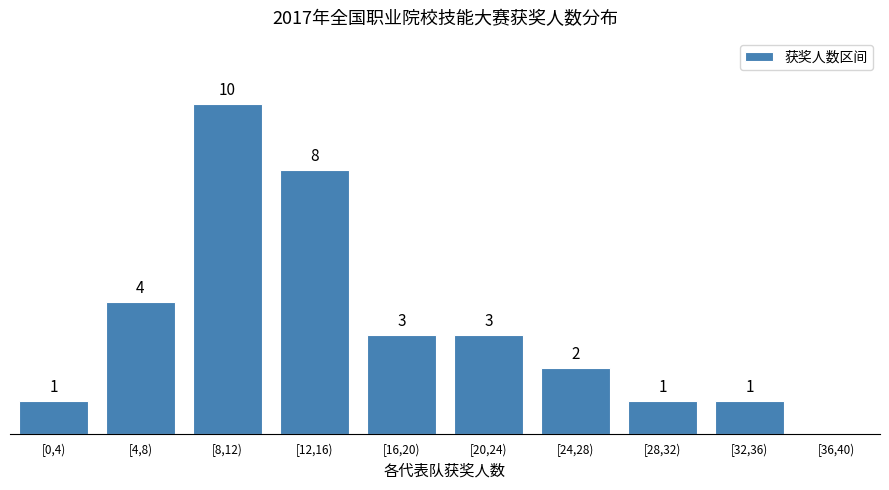

Which has a higher value, [12,16) or [16,20)?

[12,16)